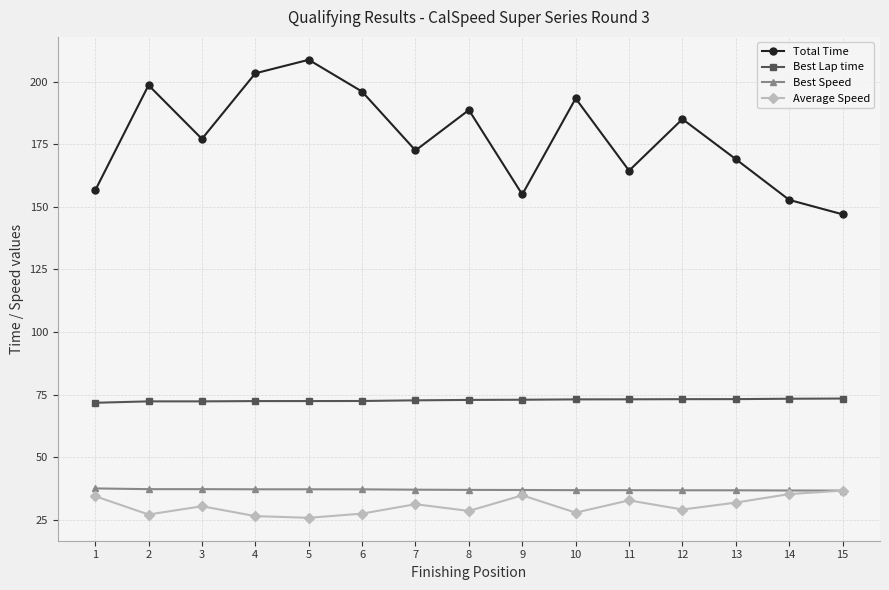

Does the chart display data point markers on the line(s)?

Yes